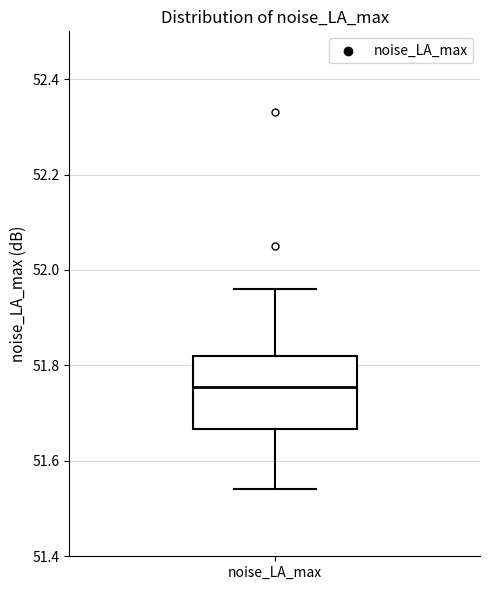

Transcribe this box plot: give where the median line is, the range the box spans, and where the two whiskers end, as read against the y-axis. The values are not printed on the chart, so give them approximately, as read against the axis.

median 51.76, box 51.66 to 51.82, whiskers 51.54 to 51.96